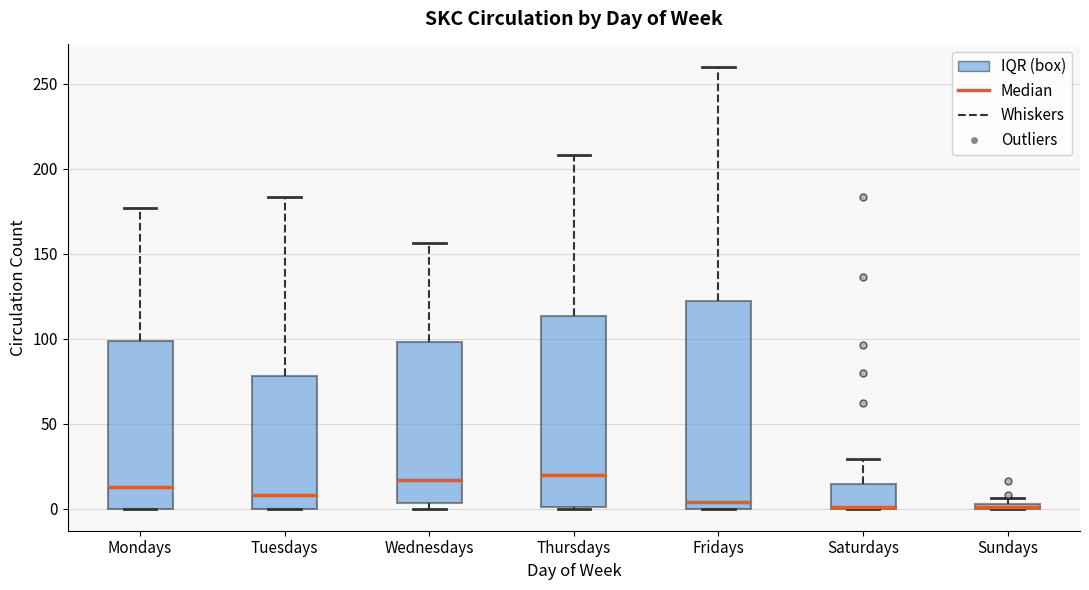

Where does the median line of the box for Tuesdays sit on the y-axis? The values are not printed on the chart, so give them approximately, as read against the axis.

10